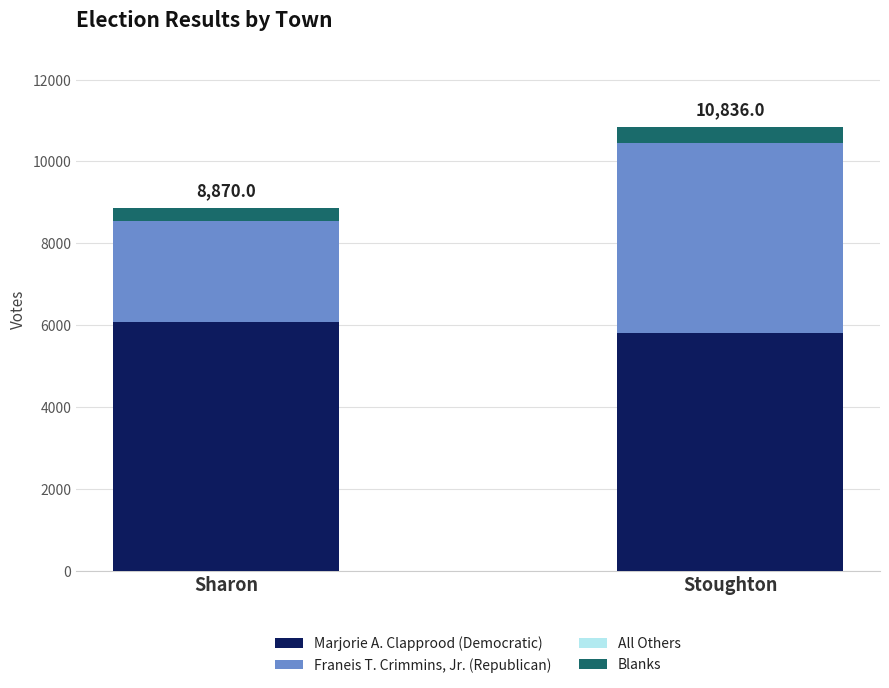

At which label does Marjorie A. Clapprood (Democratic) reach its peak?

Sharon